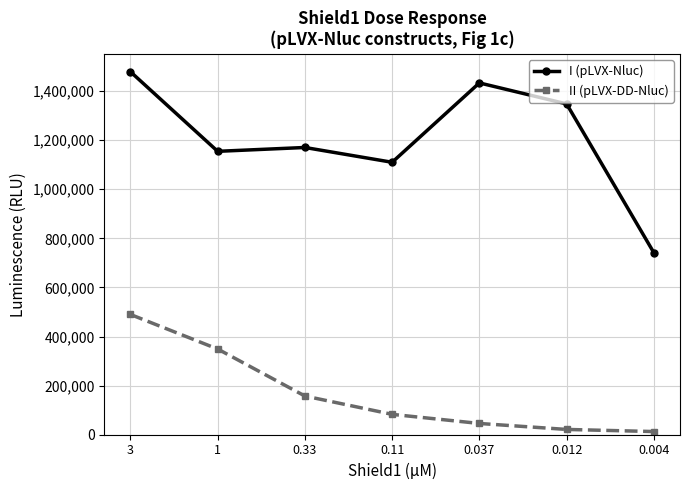

The value of I (pLVX-Nluc) at 0.037 is 523786. True or false?

False